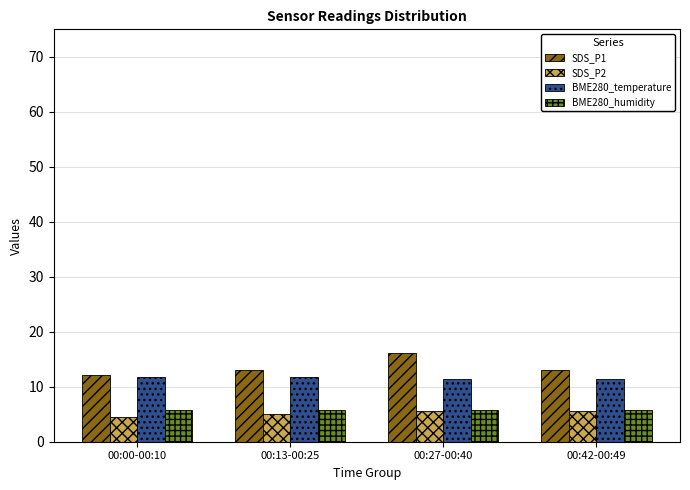

What are all the series names shown in the legend?

SDS_P1, SDS_P2, BME280_temperature, BME280_humidity